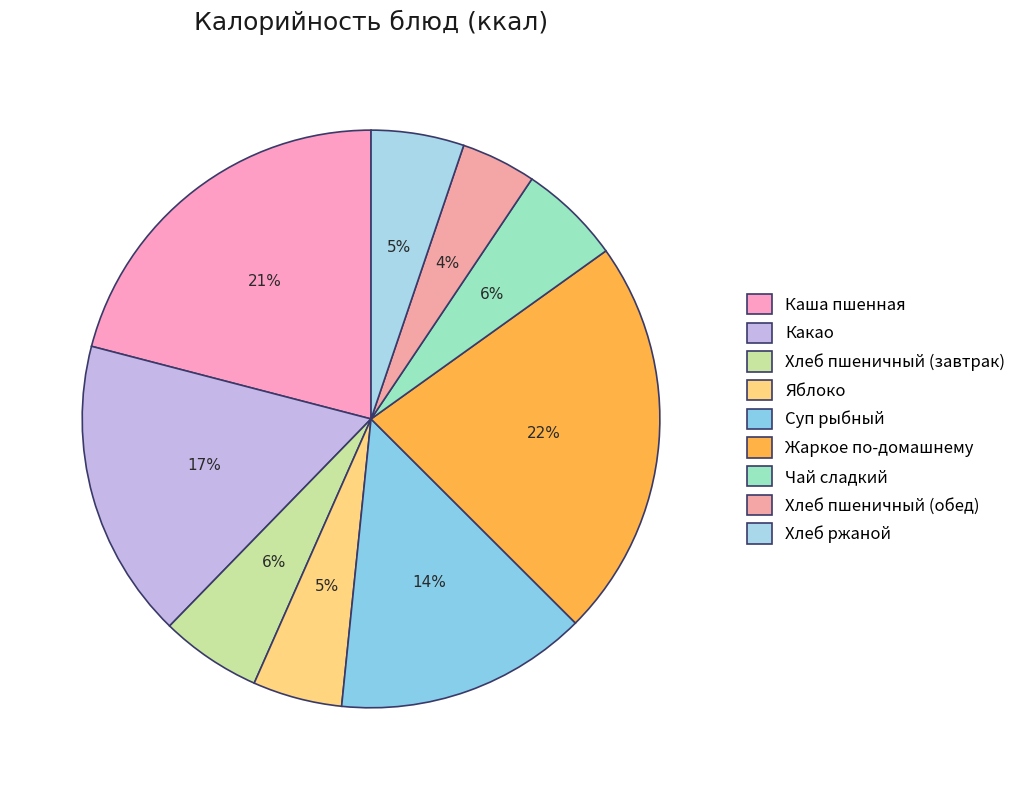

To the nearest percent, what is the average slice percentage?

11%